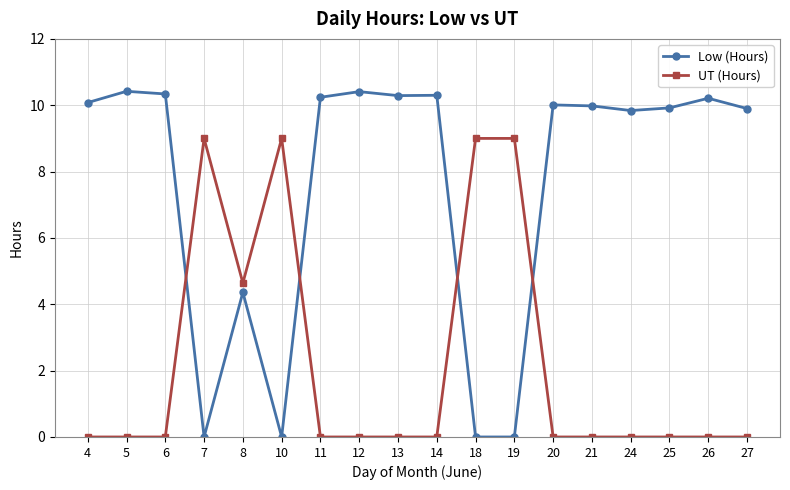

What is the difference between the maximum and second lowest values in the Low (Hours) series?

10.4